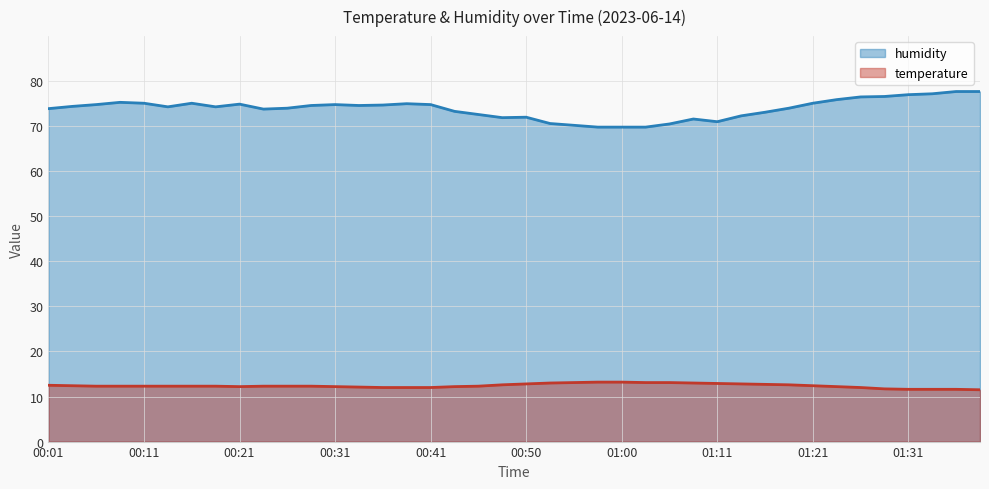

Which series has the largest total across all categories?

humidity